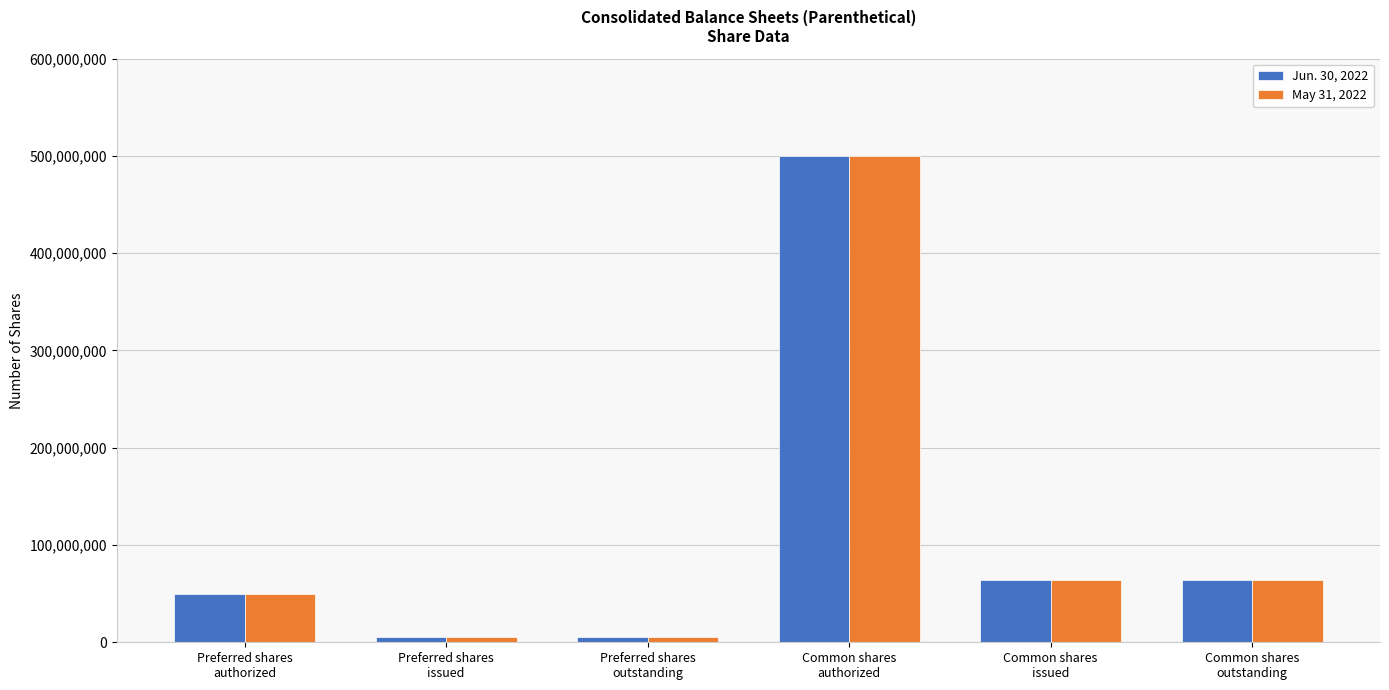

What are all the series names shown in the legend?

Jun. 30, 2022, May 31, 2022